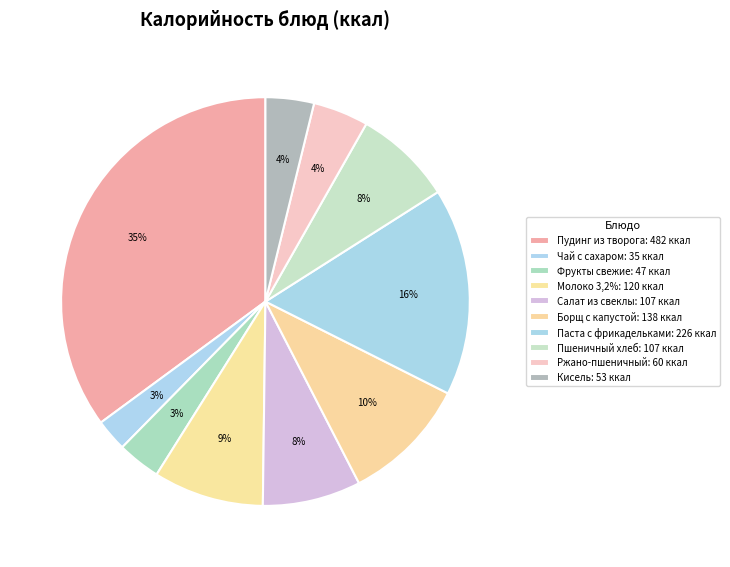

Is Кисель the majority of the pie?

No